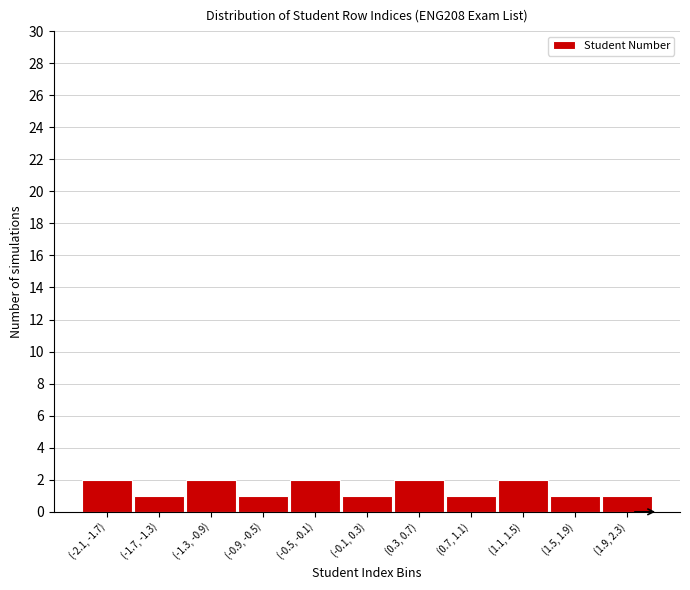

Reading left to right, extract all data points from this chart.

(-2.1, -1.7)=2	(-1.7, -1.3)=1	(-1.3, -0.9)=2	(-0.9, -0.5)=1	(-0.5, -0.1)=2	(-0.1, 0.3)=1	(0.3, 0.7)=2	(0.7, 1.1)=1	(1.1, 1.5)=2	(1.5, 1.9)=1	(1.9, 2.3)=1